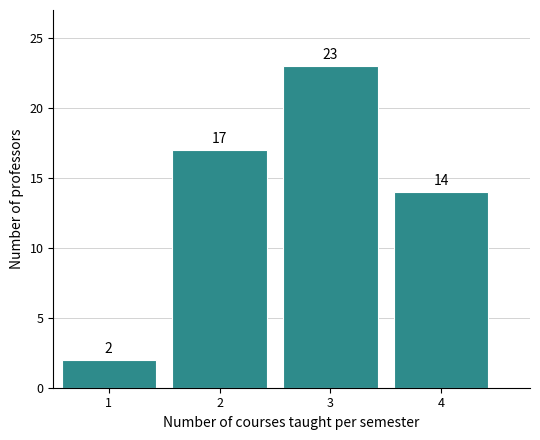

Reading left to right, transcribe all the data shown in this chart.

1=2	2=17	3=23	4=14